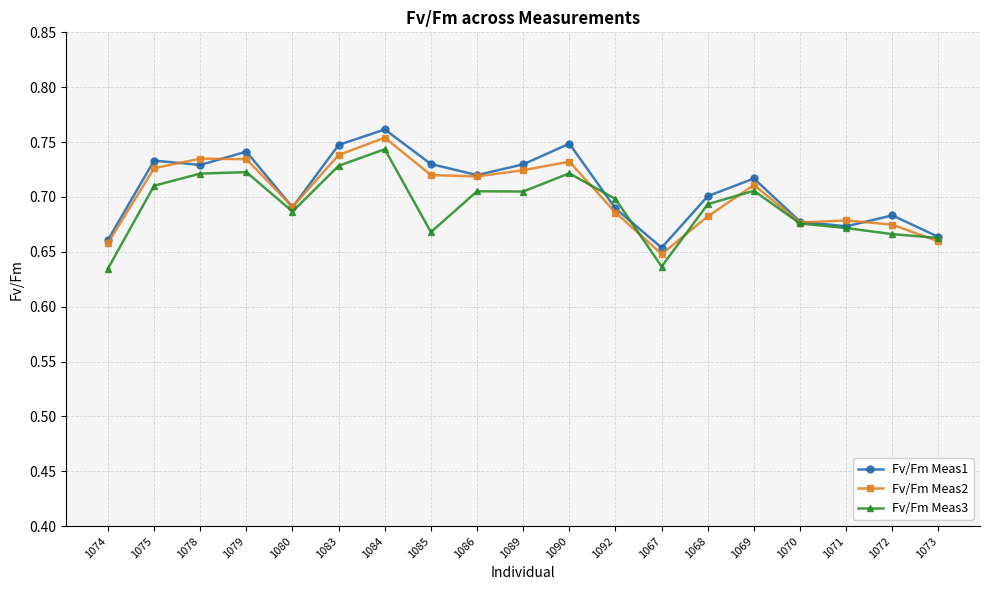

What position from the right is 1084?

13